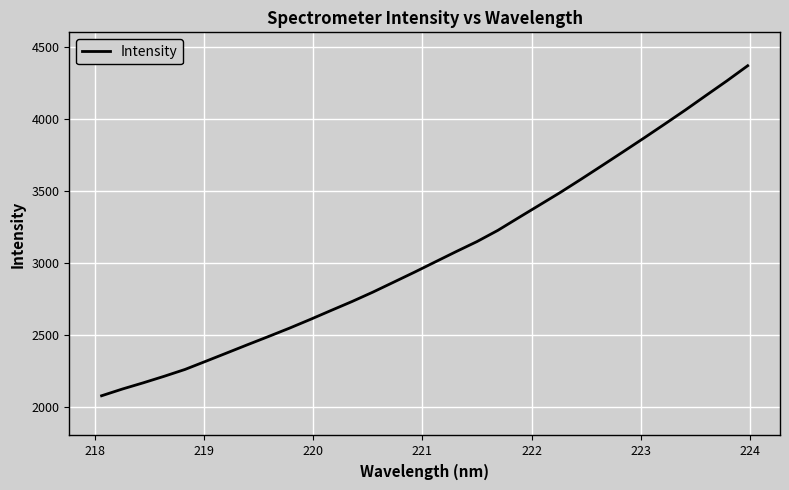

What is the difference between the maximum and minimum values?

2292.1